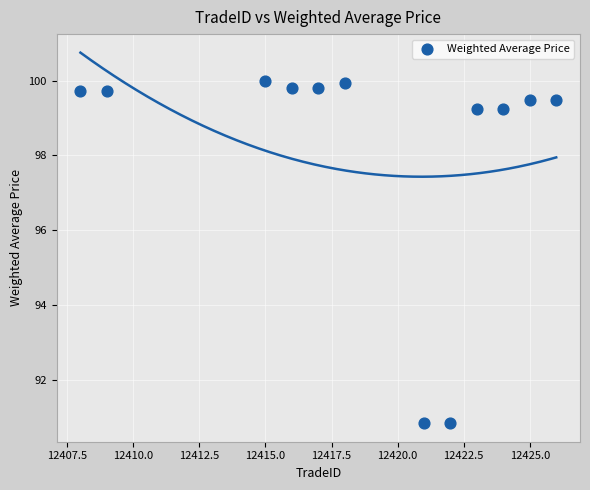

What is the average X value?

12418.7